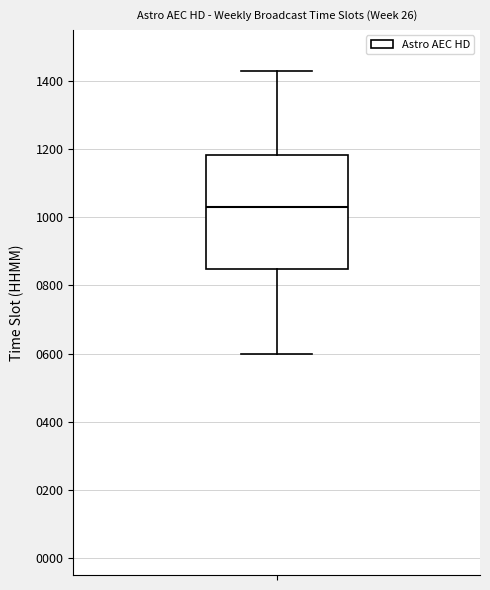

Transcribe this box plot: give where the median line is, the range the box spans, and where the two whiskers end, as read against the y-axis. The values are not printed on the chart, so give them approximately, as read against the axis.

median 1020, box 840 to 1180, whiskers 600 to 1440